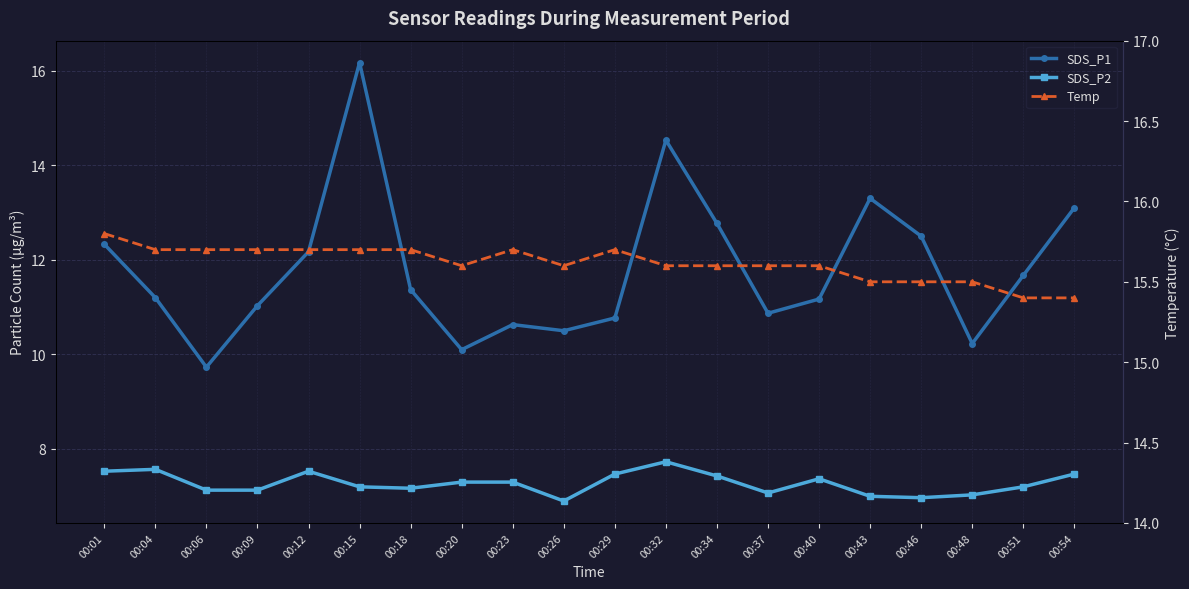

Rank the series by their maximum value, from highest to lowest.

SDS_P1, Temp, SDS_P2